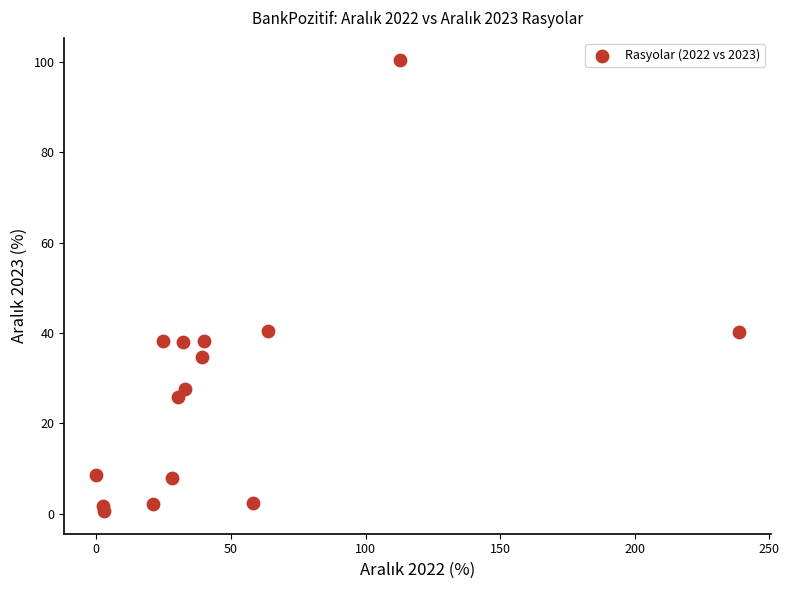

What is the range of X values (max minus min)?

238.8